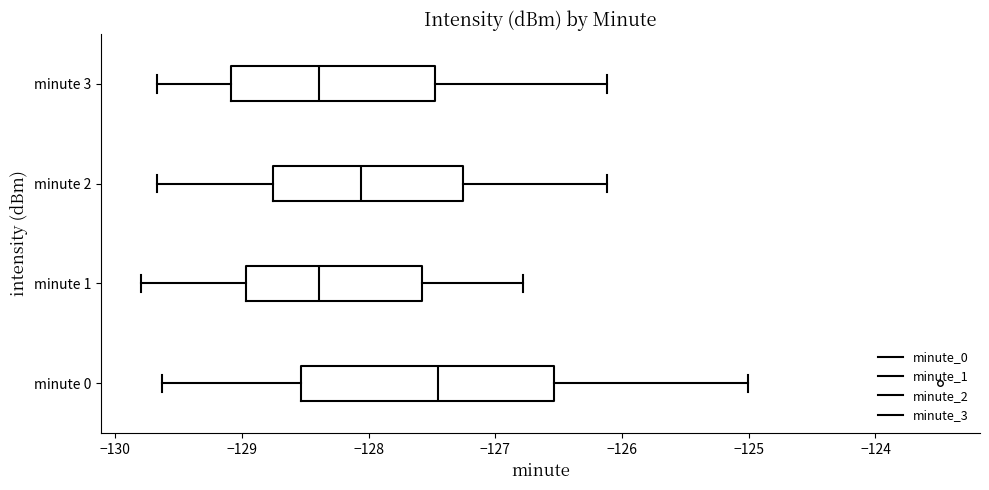

Comparing the boxes themselves (not the whiskers), which one is the widest?

minute 0